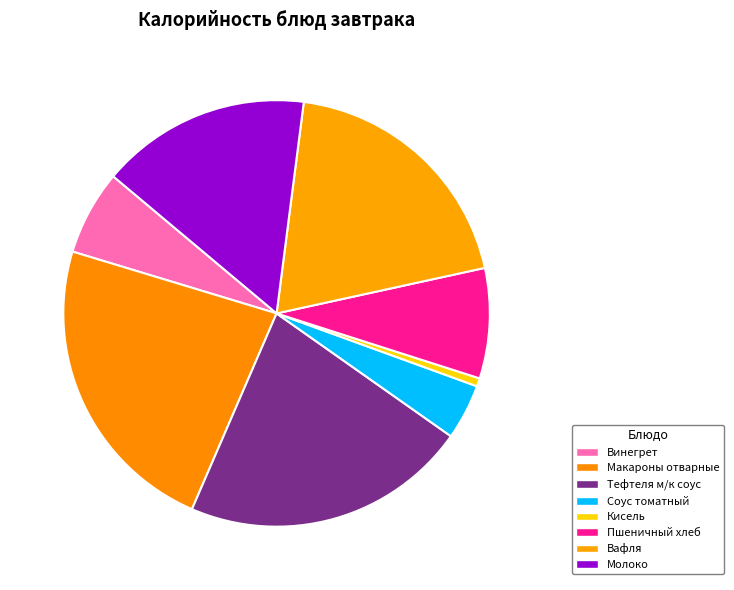

Count the number of slices in the pie.

8